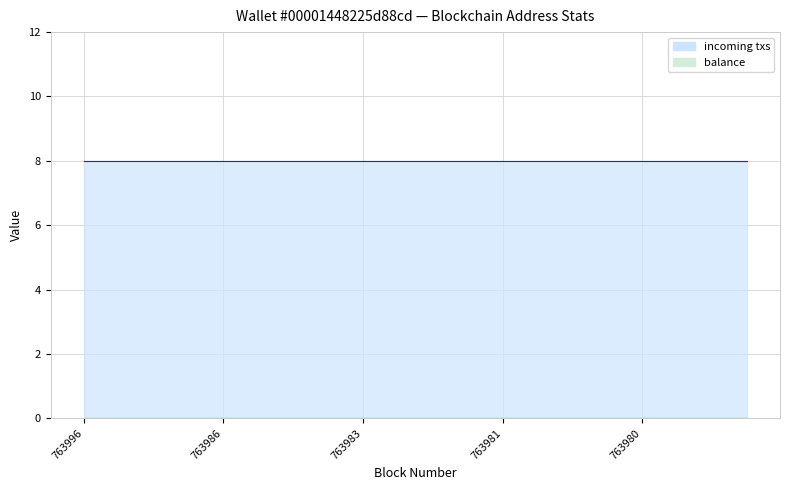

Rank the series by their average value, from lowest to highest.

balance, incoming txs